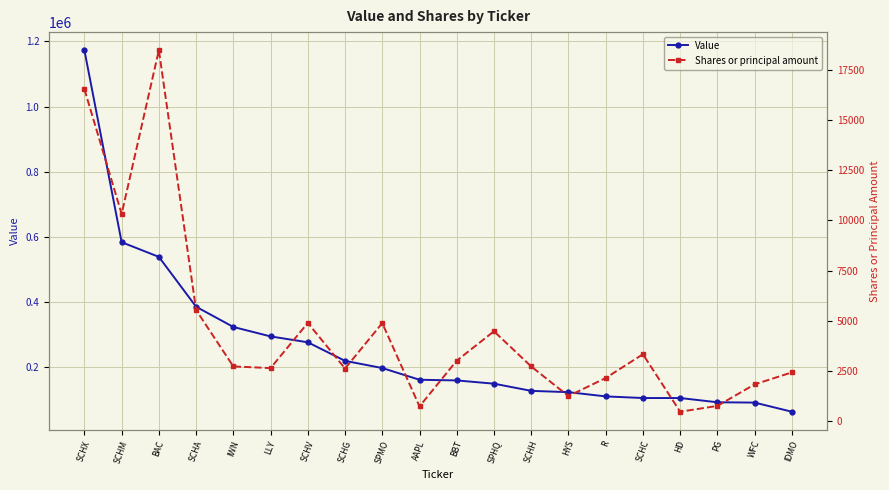

What is the maximum value for Value?

1173000